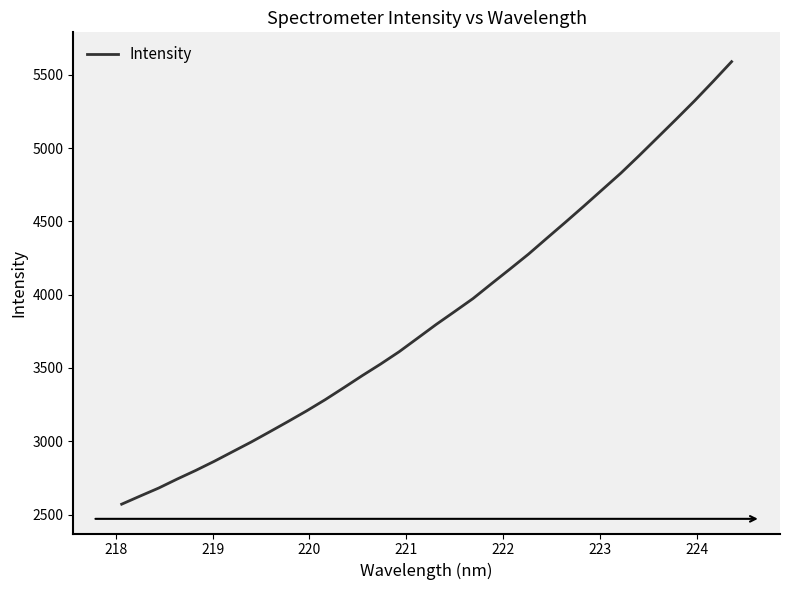

What is the minimum value shown in the chart?

2571.0